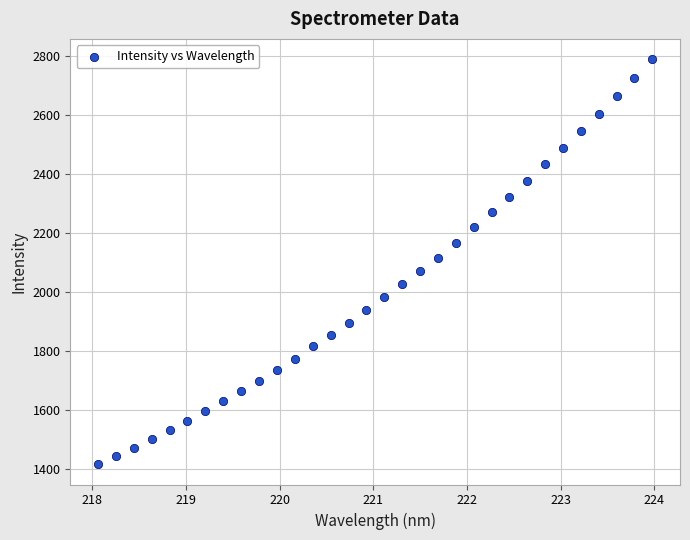

What is the range of X values (max minus min)?

5.9